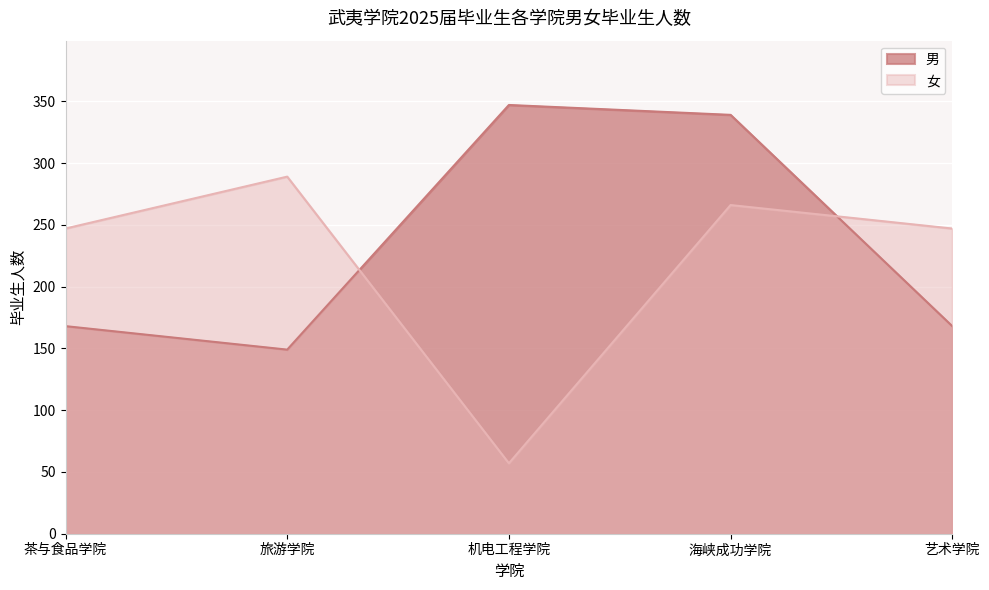

Reading right to left, extract all data points from this chart.

男: 艺术学院=168	海峡成功学院=339	机电工程学院=347	旅游学院=149	茶与食品学院=168
女: 艺术学院=247	海峡成功学院=266	机电工程学院=57	旅游学院=289	茶与食品学院=247